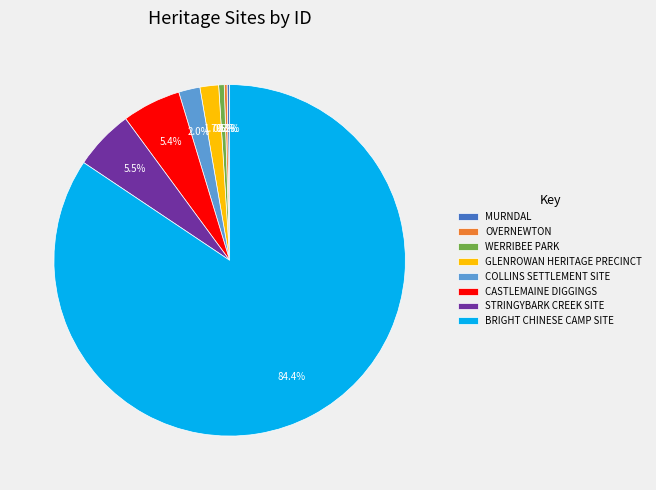

Does BRIGHT CHINESE CAMP SITE represent more than half of the total?

Yes